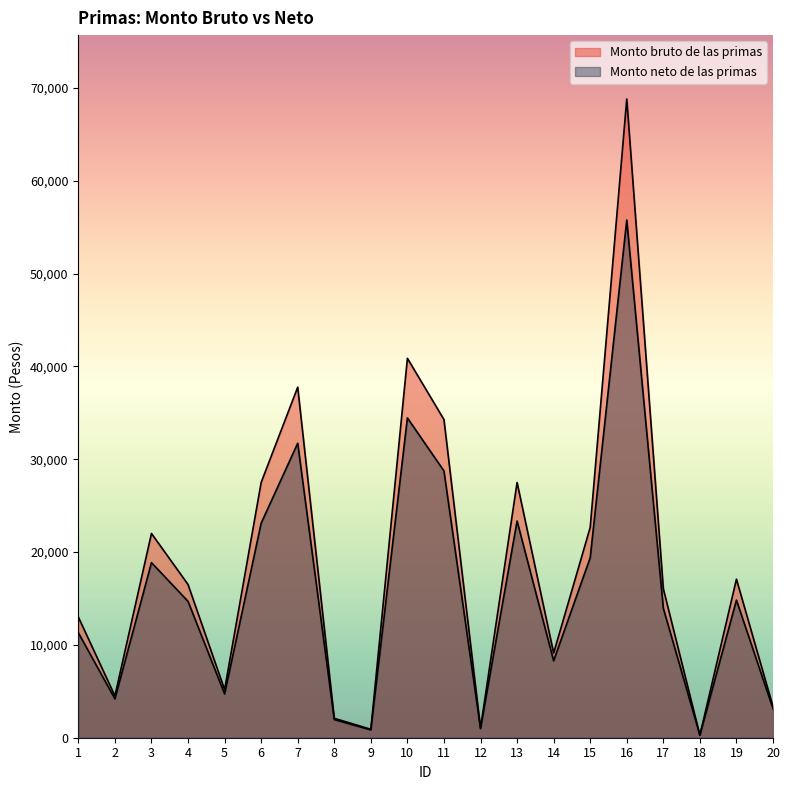

True or false: Monto bruto de las primas and Monto neto de las primas intersect in this chart.

False